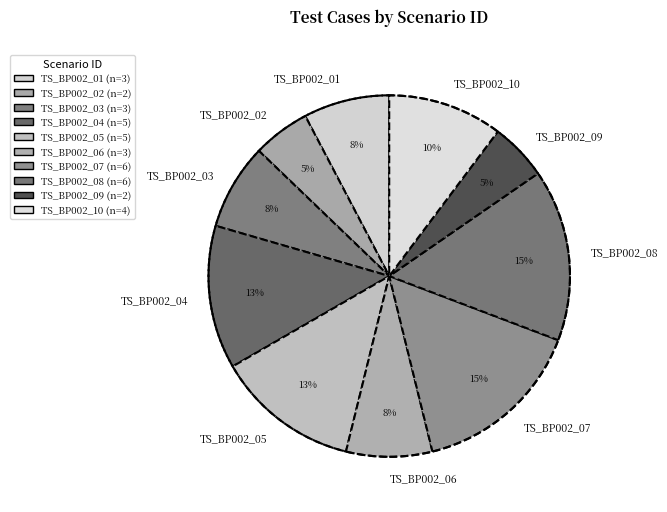

Does TS_BP002_05 represent more than half of the total?

No